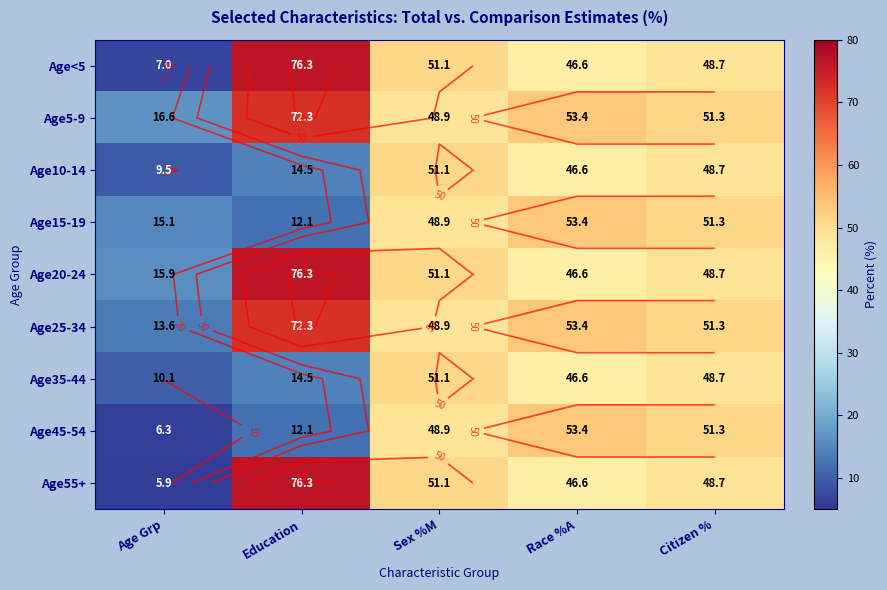

How many values in the Age20-24 series exceed 48?

3